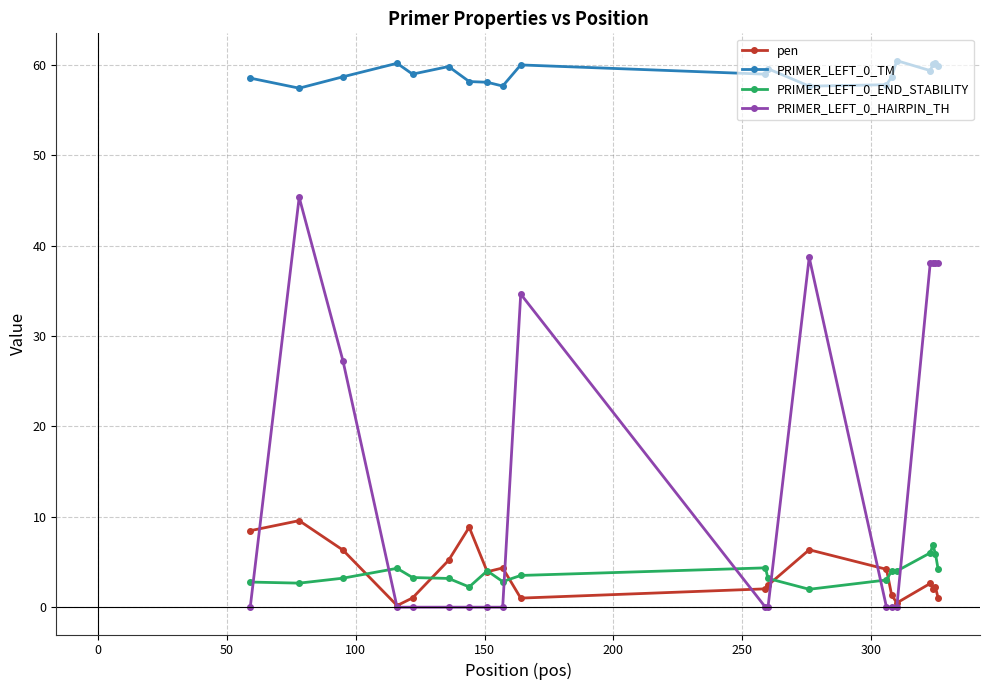

True or false: PRIMER_LEFT_0_END_STABILITY has more than 0 interior local peaks.

True